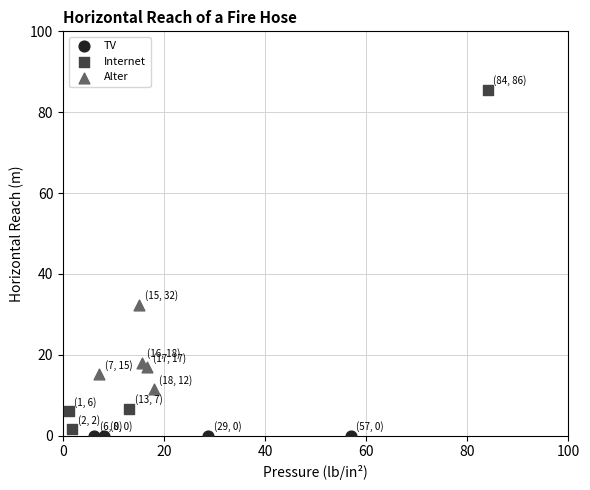

Which series reaches the maximum Y coordinate?

Internet